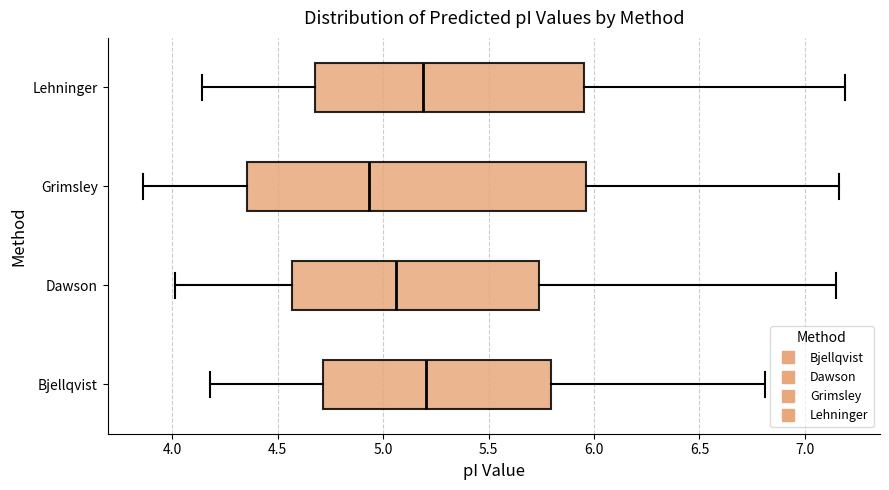

Comparing the boxes themselves (not the whiskers), which one is the widest?

Grimsley